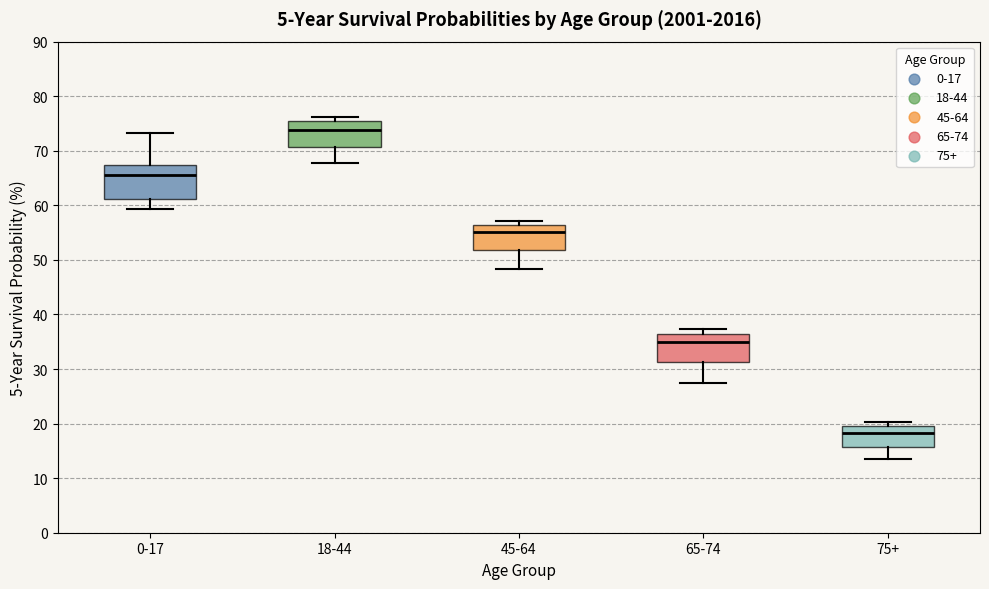

Which box has the lowest median line?

75+